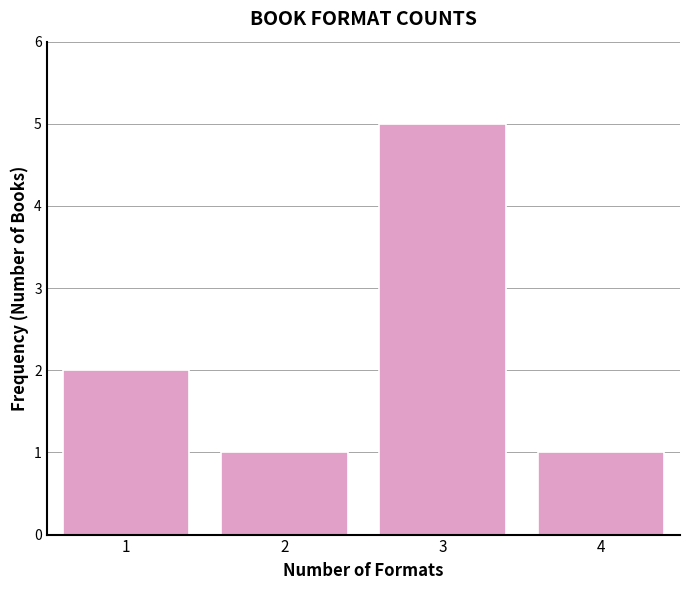

Reading right to left, list all the values displayed in this chart.

1	5	1	2